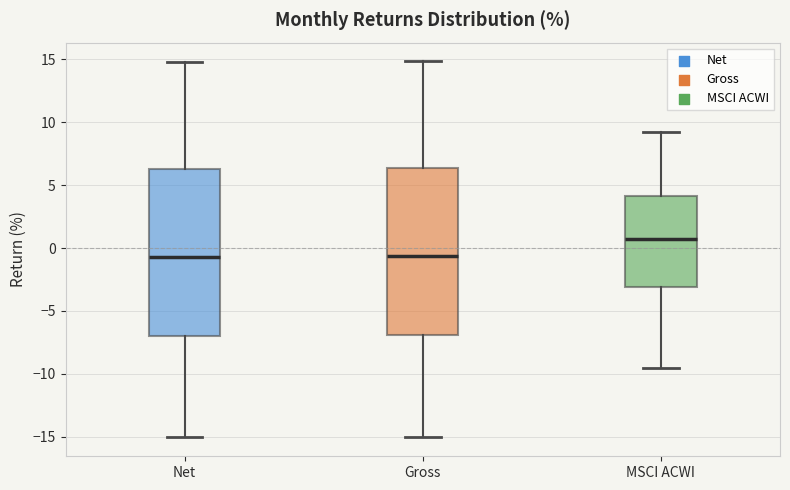

Reading left to right, read every box against the y-axis: the position of its median line, the range the box covers, and the ends of its whiskers. The values are not printed on the chart, so give them approximately, as read against the axis.

Net: median -0.5, box -7.0 to 6.5, whiskers -15.0 to 15.0
Gross: median -0.5, box -7.0 to 6.5, whiskers -15.0 to 15.0
MSCI ACWI: median 0.5, box -3.0 to 4.0, whiskers -9.5 to 9.0